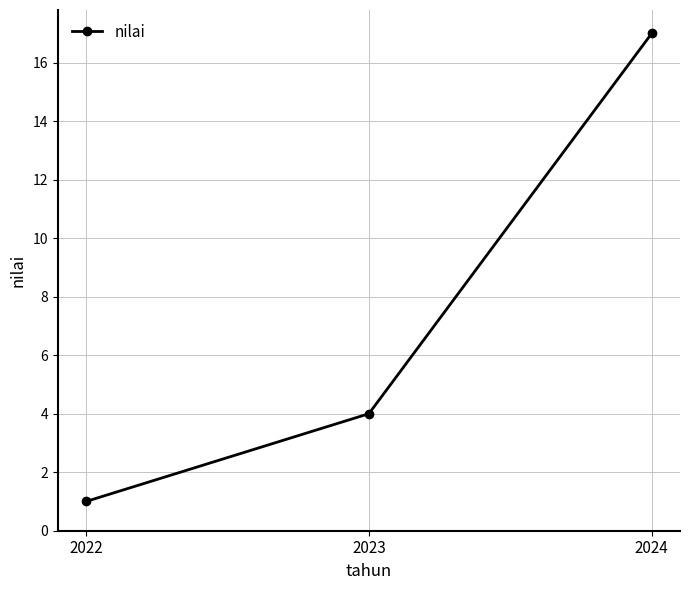

Is it true that the value at 2022 is 2?

False